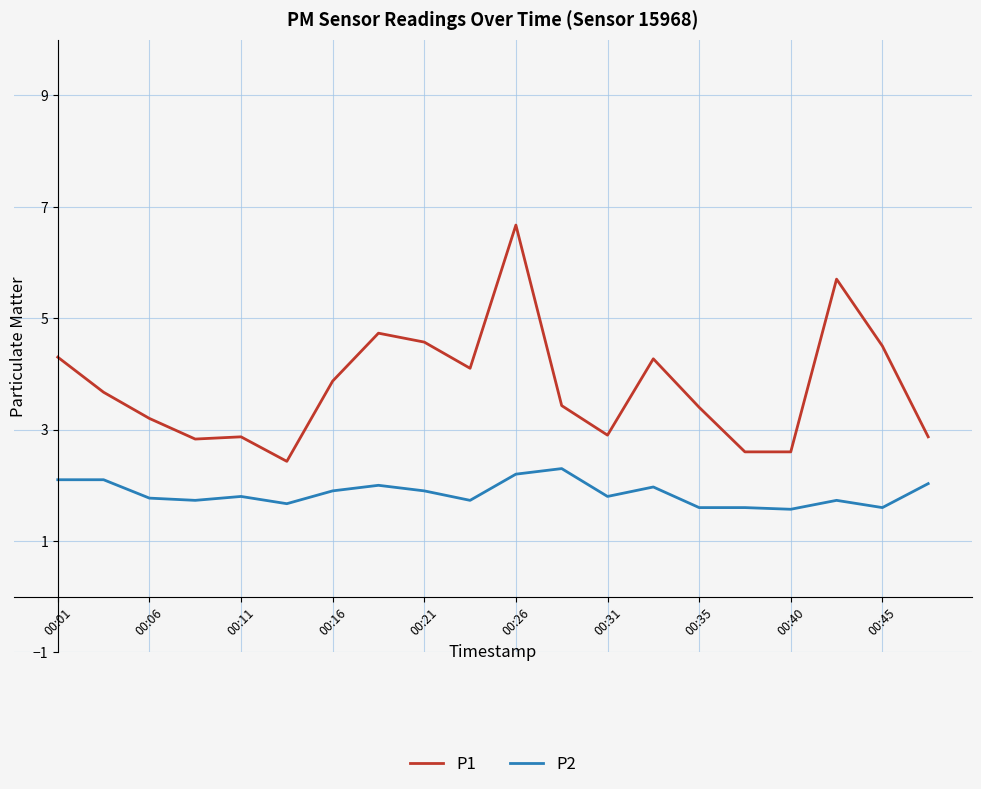

True or false: P1 and P2 intersect in this chart.

False